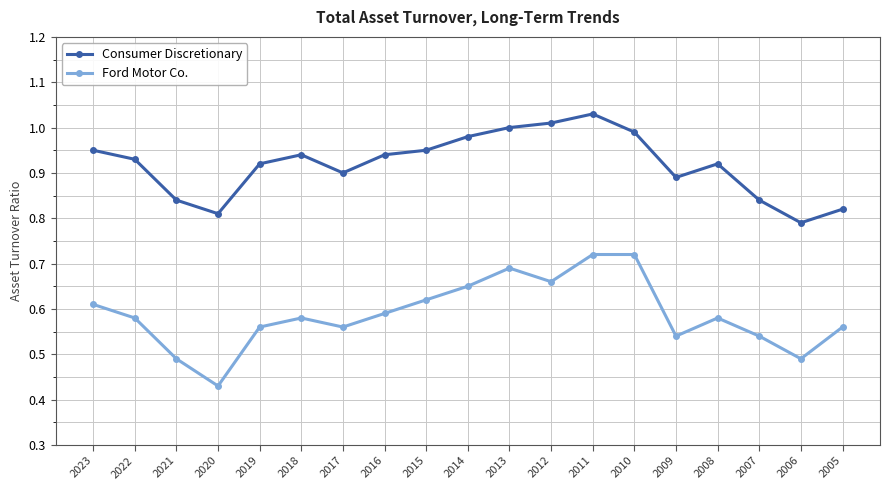

The value of Consumer Discretionary at 2023 is 0.9. True or false?

True